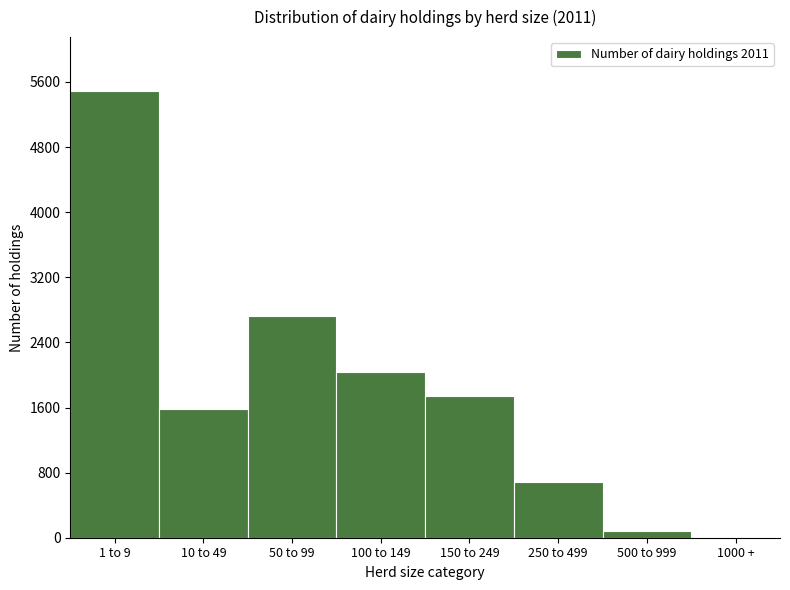

Reading left to right, list all the values displayed in this chart.

1 to 9=5492	10 to 49=1585	50 to 99=2729	100 to 149=2039	150 to 249=1745	250 to 499=685	500 to 999=80	1000 +=5